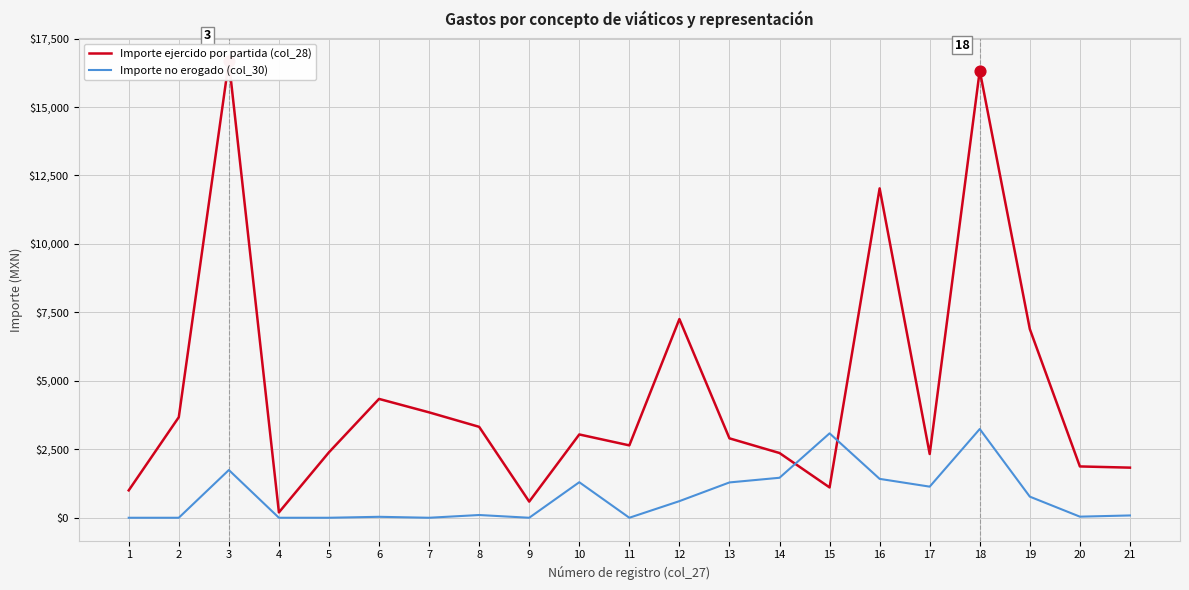

At how many categories does at least one series exceed 8917?

3